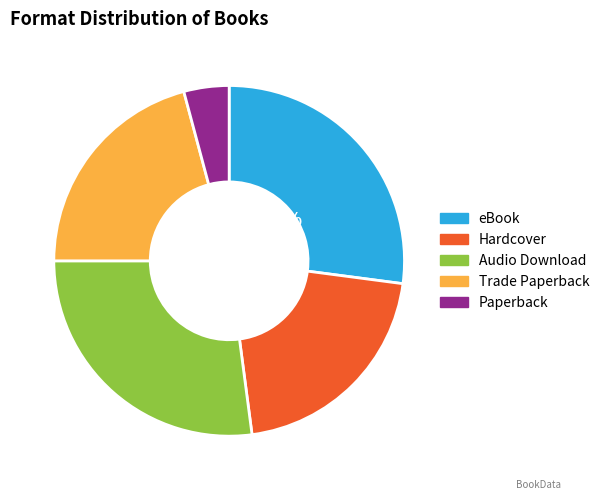

Is there any slice that represents more than half of the pie?

No